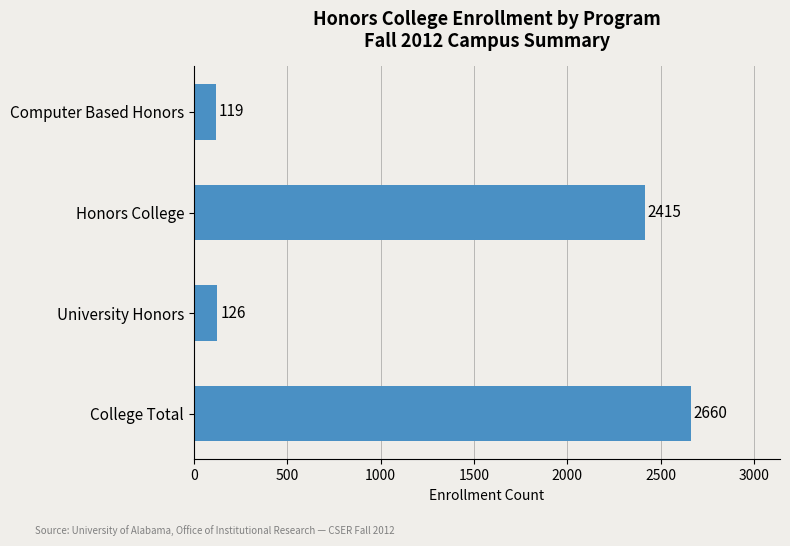

How many values are below 2415?

2